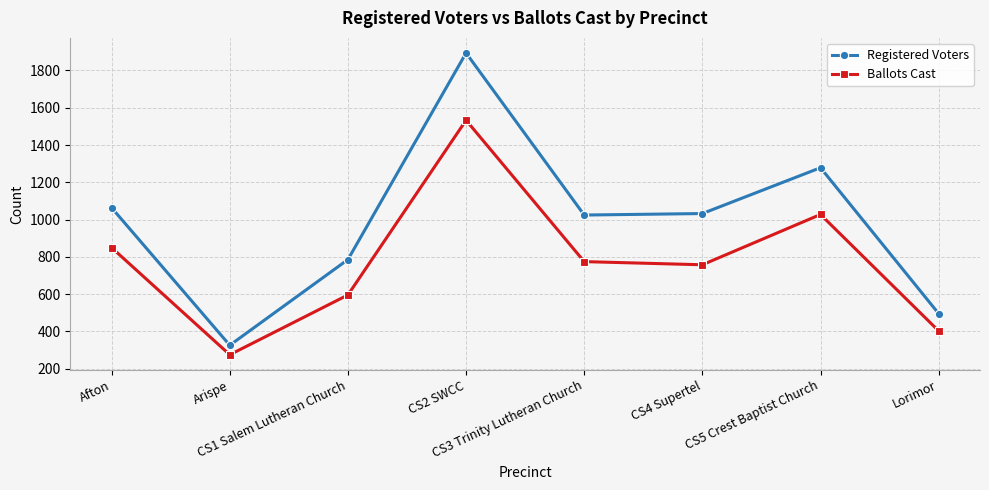

What is the greatest value displayed?

1894